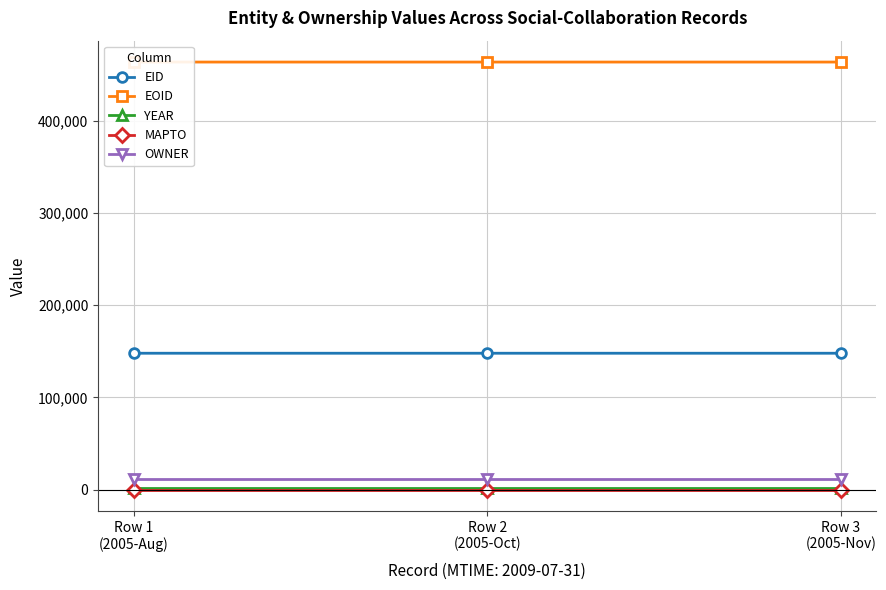

True or false: YEAR has a value of 884 at Row 1
(2005-Aug).

False